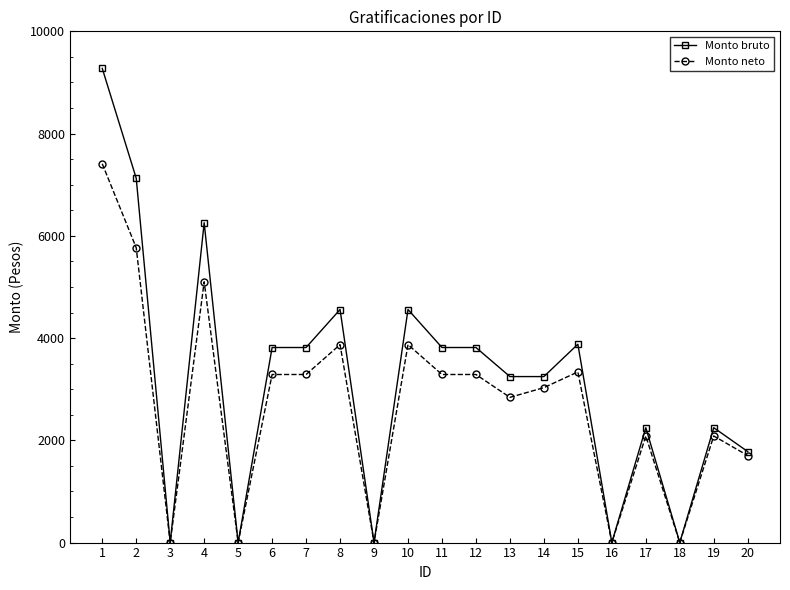

What is the value of the Monto neto point at the 20th from the left?

1702.1